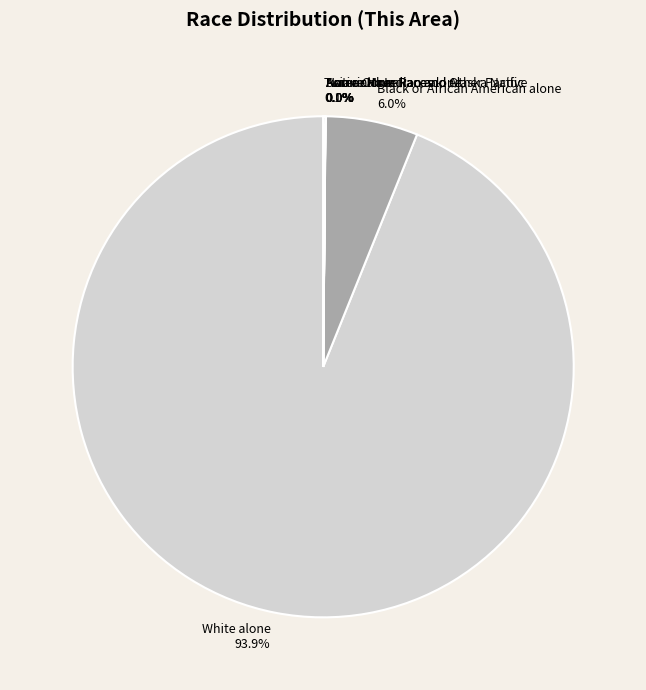

Which slice represents more than half of the pie?

White alone